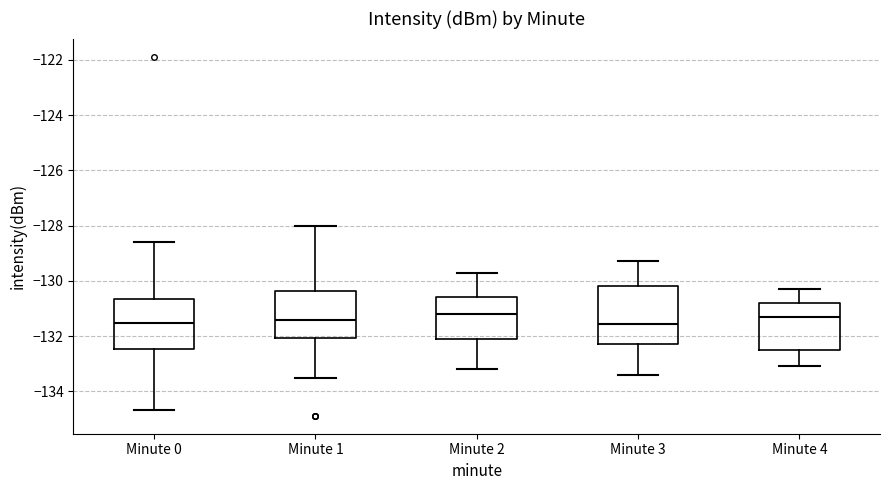

Reading left to right, read every box against the y-axis: the position of its median line, the range the box covers, and the ends of its whiskers. The values are not printed on the chart, so give them approximately, as read against the axis.

Minute 0: median -131.6, box -132.4 to -130.6, whiskers -134.6 to -128.6
Minute 1: median -131.4, box -132.0 to -130.4, whiskers -133.6 to -128.0
Minute 2: median -131.2, box -132.0 to -130.6, whiskers -133.2 to -129.6
Minute 3: median -131.6, box -132.2 to -130.2, whiskers -133.4 to -129.2
Minute 4: median -131.2, box -132.4 to -130.8, whiskers -133.0 to -130.2